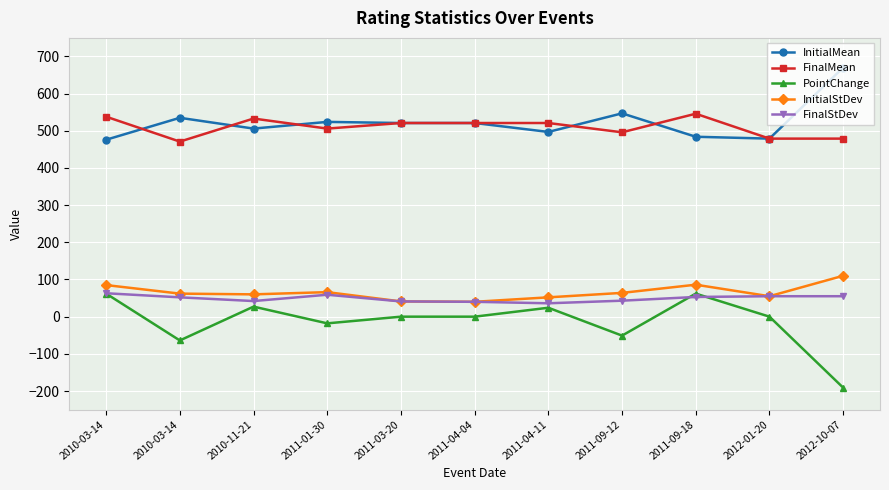

What is the average value of the FinalMean series?

510